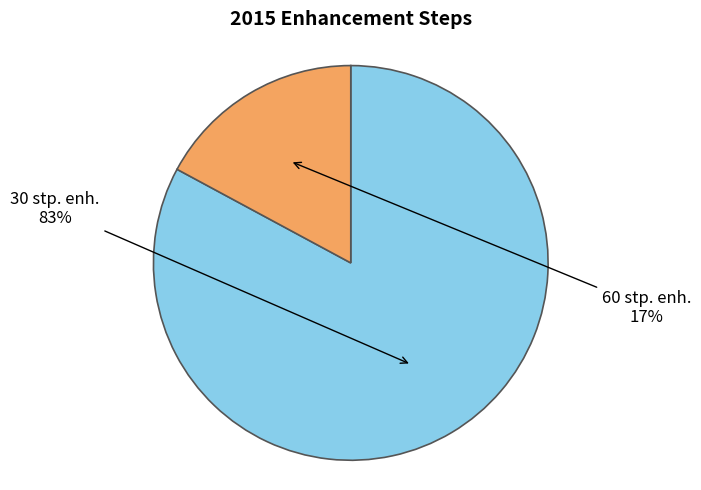

Count the number of slices in the pie.

2